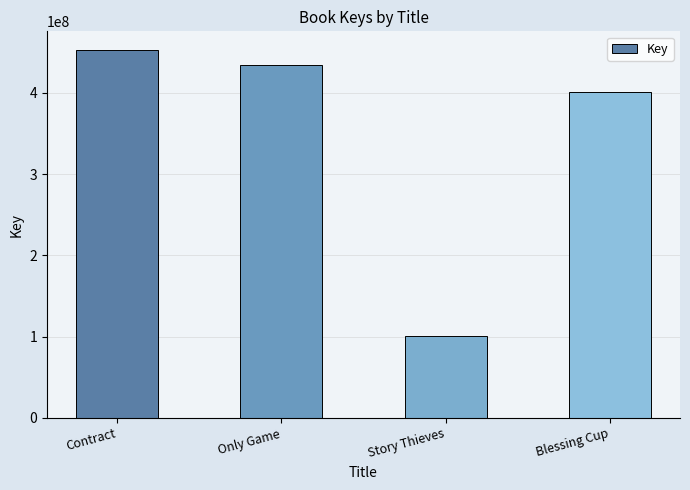

What is the label of the 3rd bar from the left?

Story Thieves